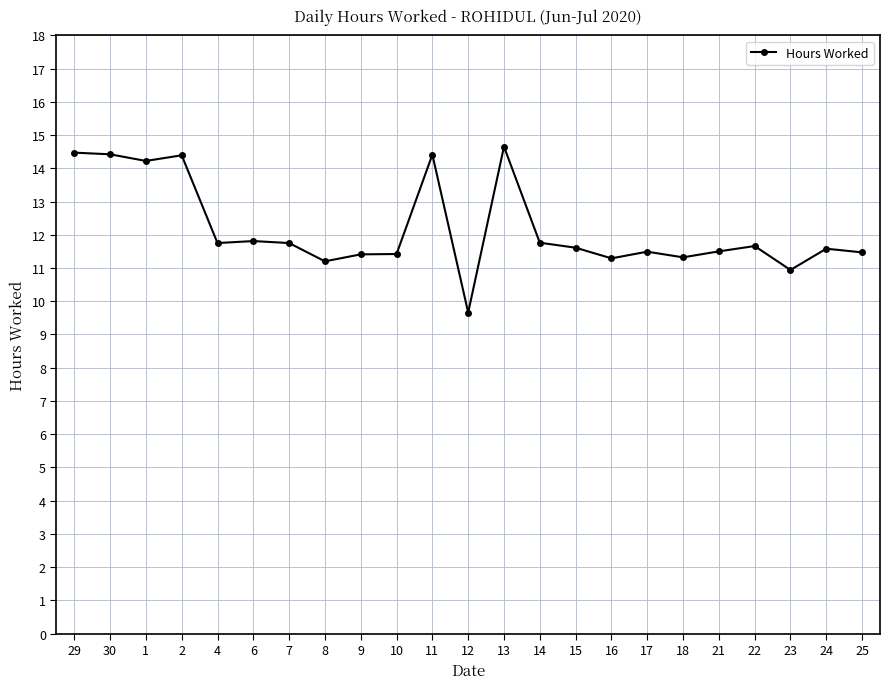

What is the difference between the second highest and minimum values?

4.8